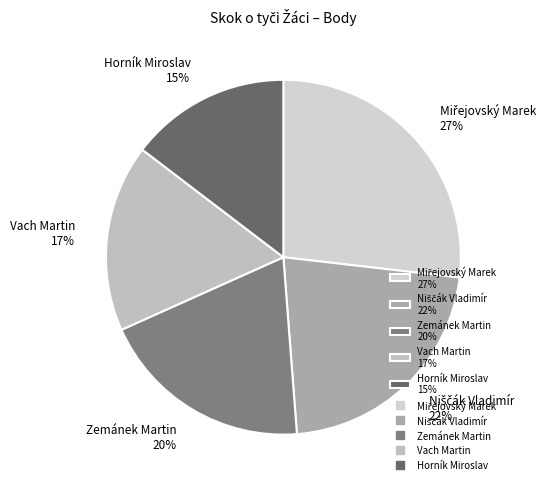

To the nearest percent, what is the difference between the largest and smallest slice percentages?

12%